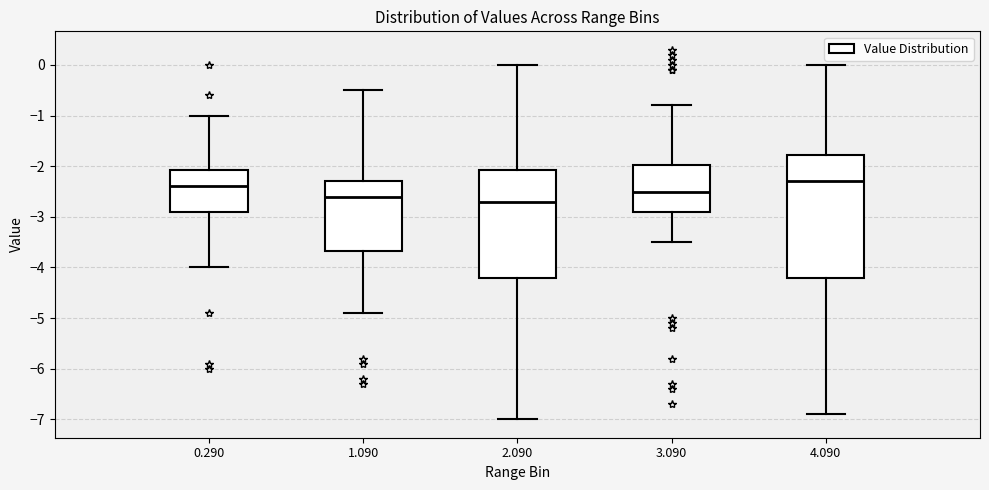

Where is the upper edge of the box at x = 1.090 on the y-axis? The values are not printed on the chart, so give them approximately, as read against the axis.

-2.3